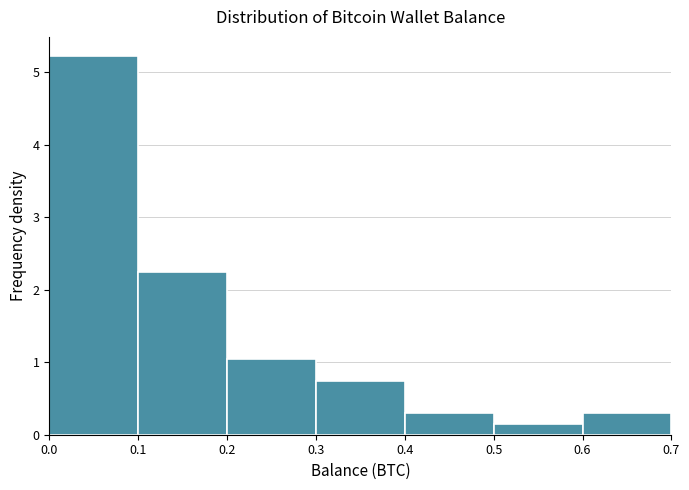

Reading left to right, list every bar in this chart as the range it spans on the x-axis followed by its height. The values are not printed on the chart, so give them approximately, as read against the axis.

0.0 to 0.1: 5.2
0.1 to 0.2: 2.2
0.2 to 0.3: 1.0
0.3 to 0.4: 0.7
0.4 to 0.5: 0.3
0.5 to 0.6: 0.1
0.6 to 0.7: 0.3